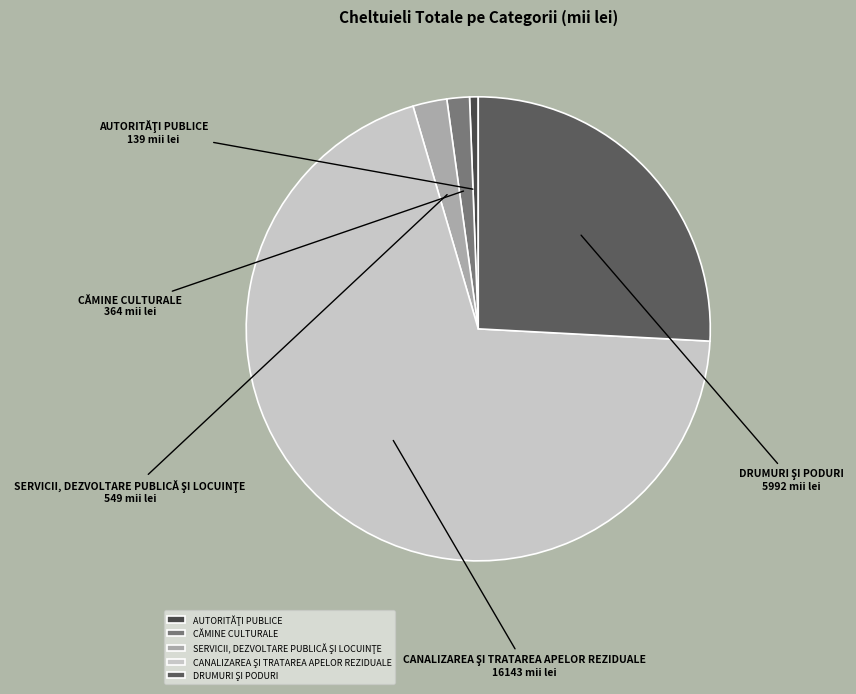

Is it true that CĂMINE CULTURALE is 2% of the pie?

True